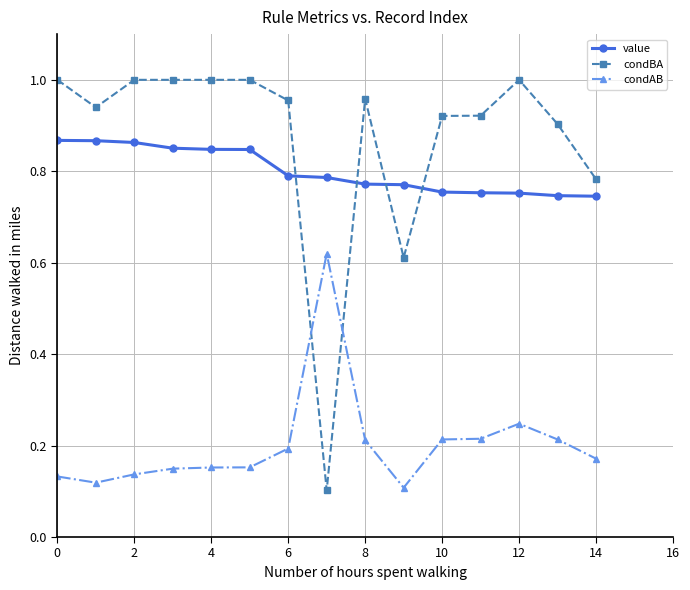

Which series has the largest total across all categories?

condBA